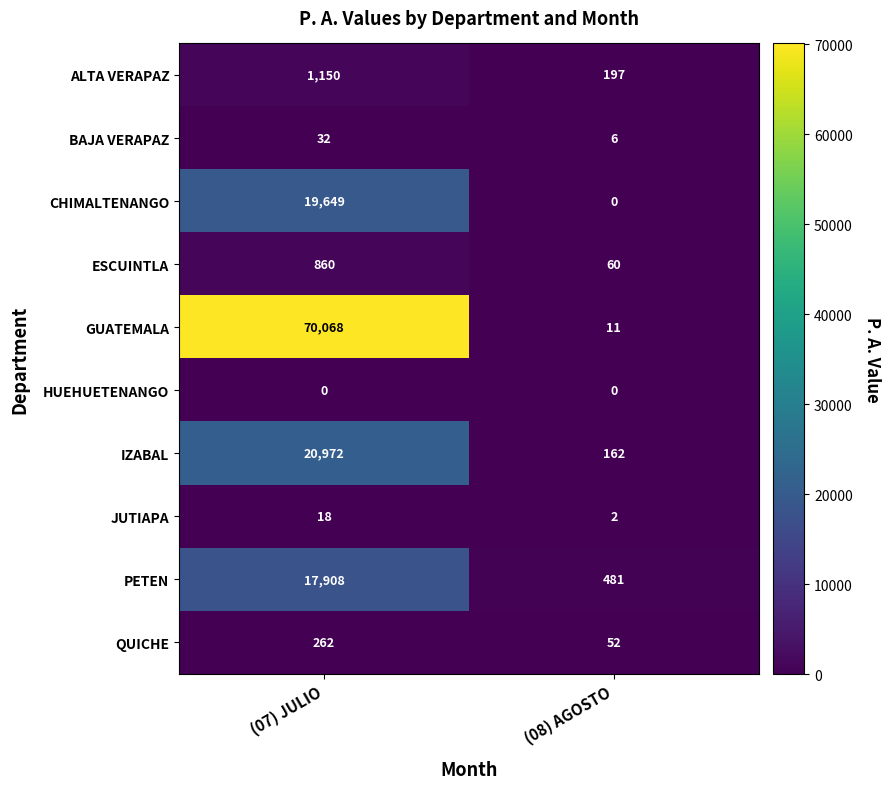

At which category does the chart reach its peak across all series?

(07) JULIO